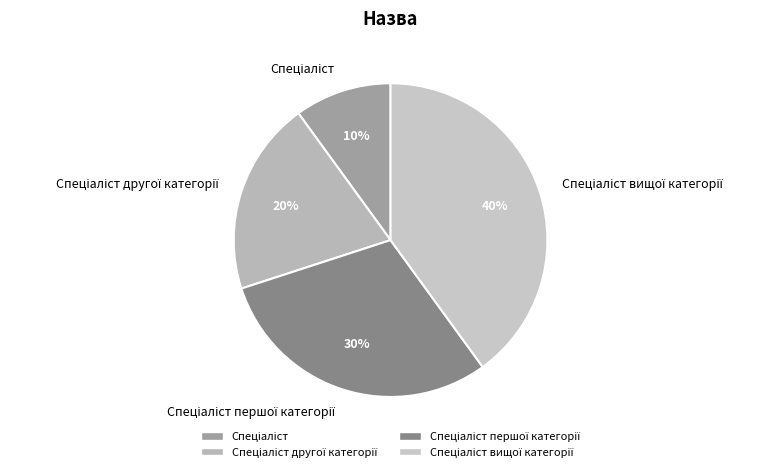

To the nearest percent, what is the average slice percentage?

25%